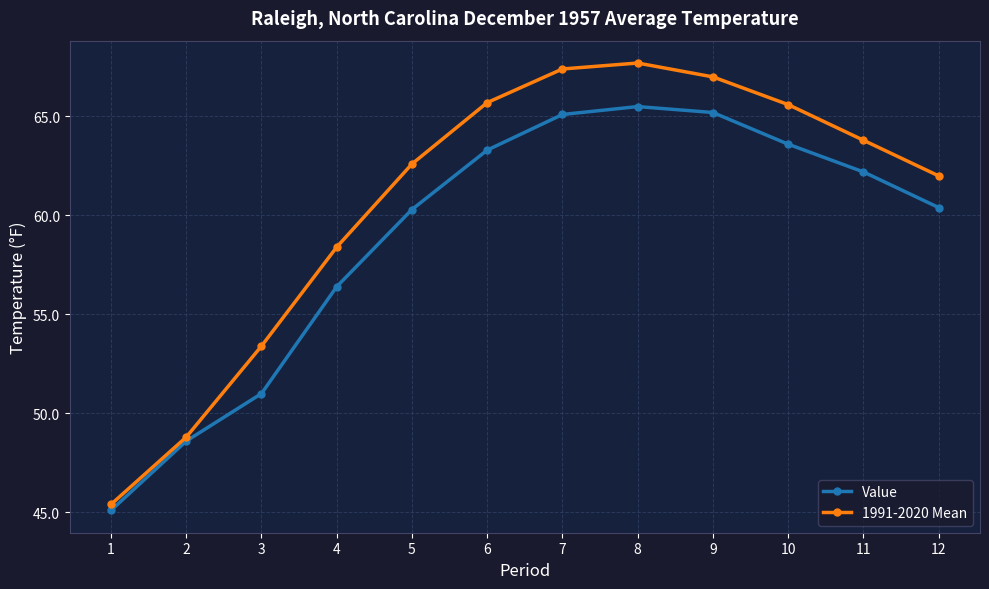

How many data points in 1991-2020 Mean are above 63?

6